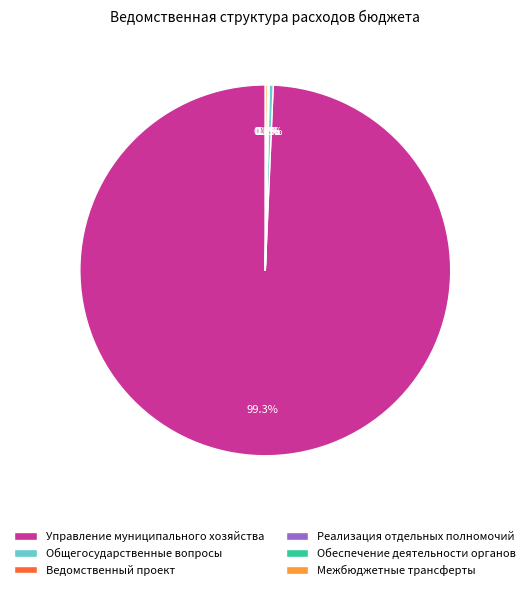

Which slice is the largest?

Управление муниципального хозяйства